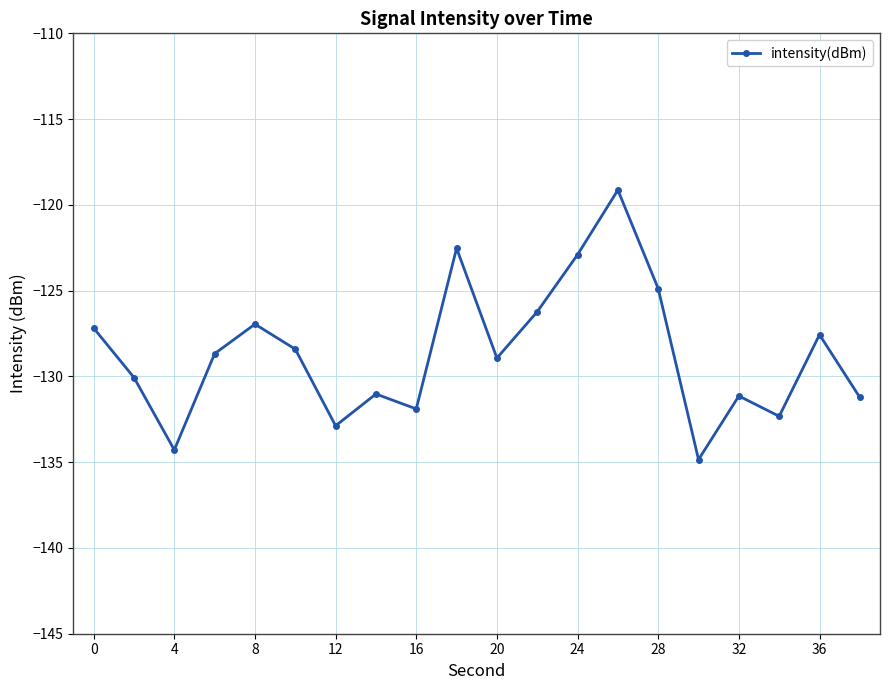

How many lines are shown in the chart?

1